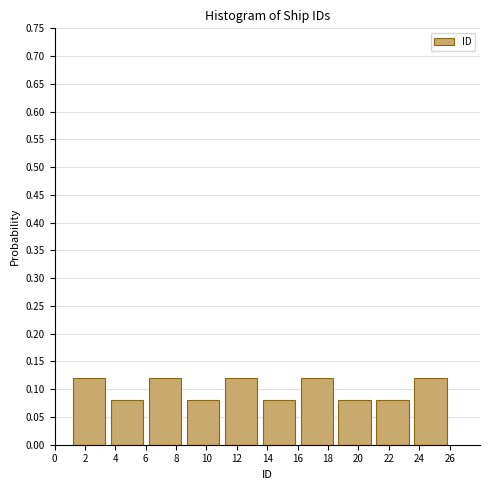

Reading left to right, transcribe this chart: for each bar, give the range it covers on the x-axis and its height. The values are not printed on the chart, so give them approximately, as read against the axis.

1.0 to 3.5: 0.12
3.5 to 6.0: 0.08
6.0 to 8.5: 0.12
8.5 to 11.0: 0.08
11.0 to 13.5: 0.12
13.5 to 16.0: 0.08
16.0 to 18.5: 0.12
18.5 to 21.0: 0.08
21.0 to 23.5: 0.08
23.5 to 26.0: 0.12